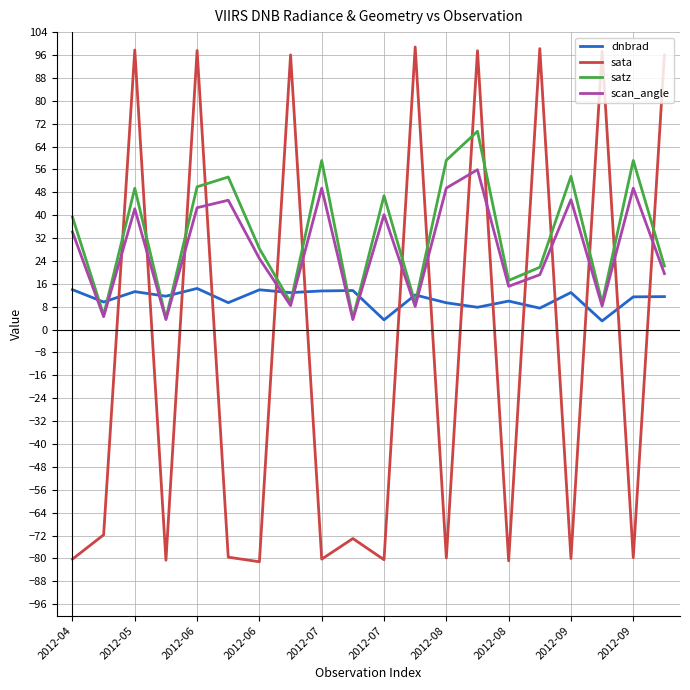

Rank the series by their maximum value, from highest to lowest.

sata, satz, scan_angle, dnbrad